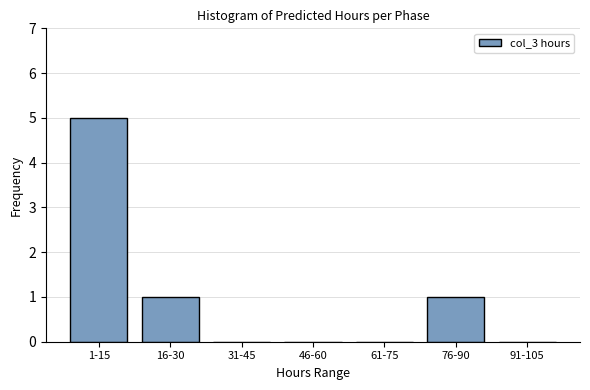

Reading left to right, list all the values displayed in this chart.

1-15=5	16-30=1	31-45=0	46-60=0	61-75=0	76-90=1	91-105=0